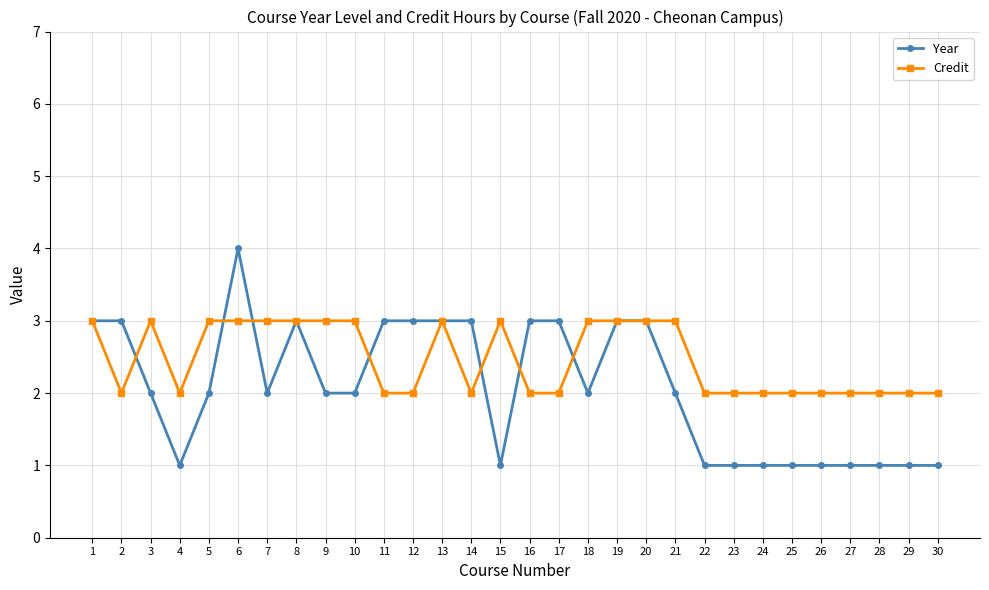

True or false: Credit has more than 0 interior local peaks.

True